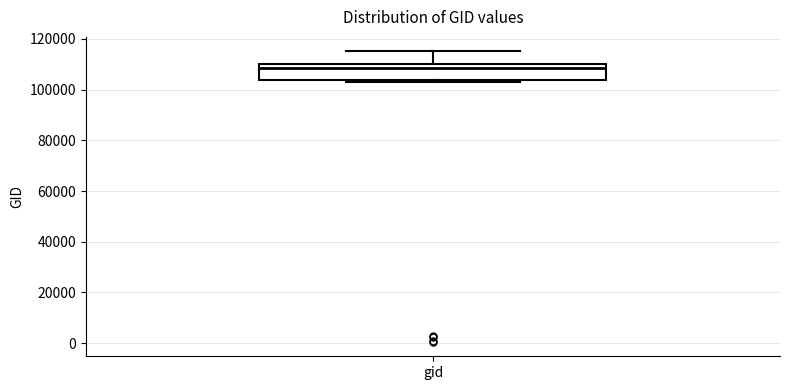

Where does the median line of the box for gid sit on the y-axis? The values are not printed on the chart, so give them approximately, as read against the axis.

108000